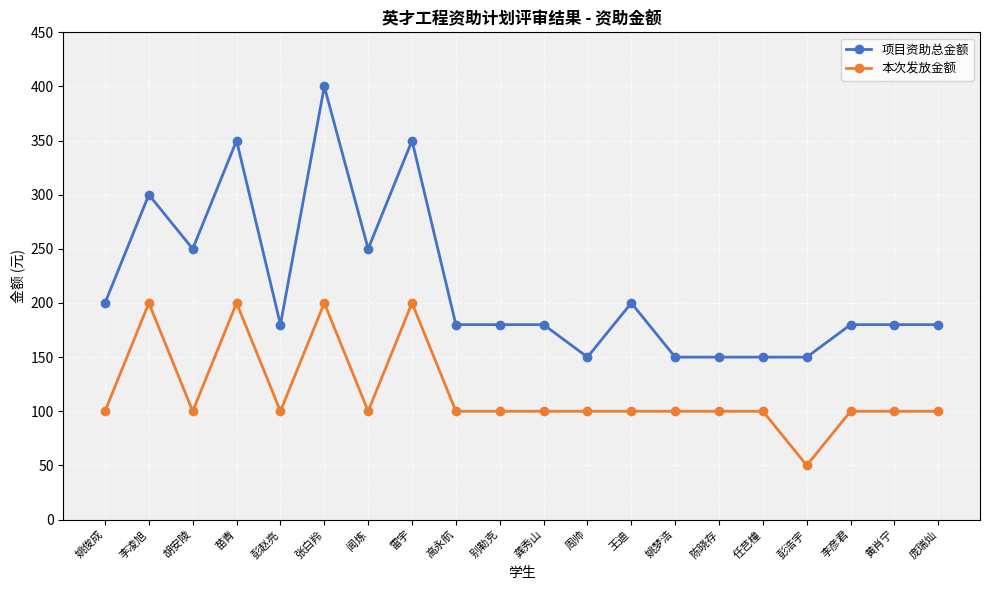

At which label does 本次发放金额 reach its minimum?

彭浩宇